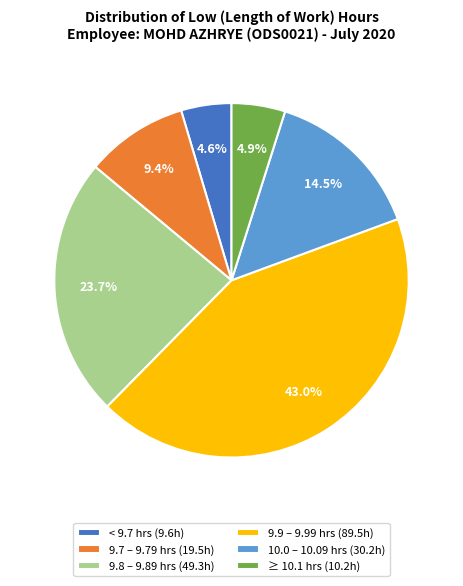

Which slice is the largest?

9.9 – 9.99 hrs (89.5h)